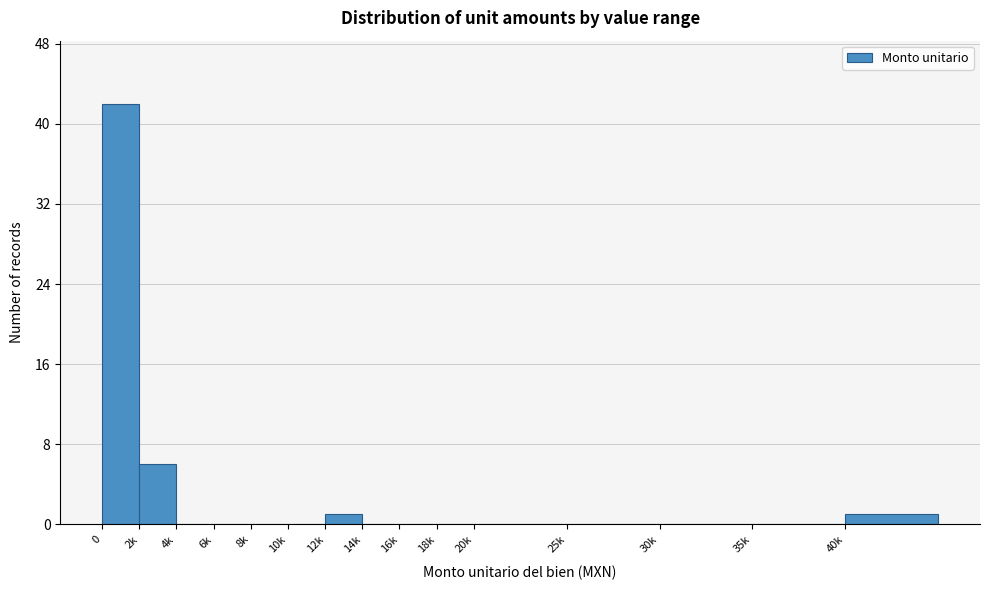

Reading left to right, transcribe all the data shown in this chart.

0=42	2k=6	4k=0	6k=0	8k=0	10k=0	12k=1	14k=0	16k=0	18k=0	20k=0	25k=0	30k=0	35k=0	40k=1